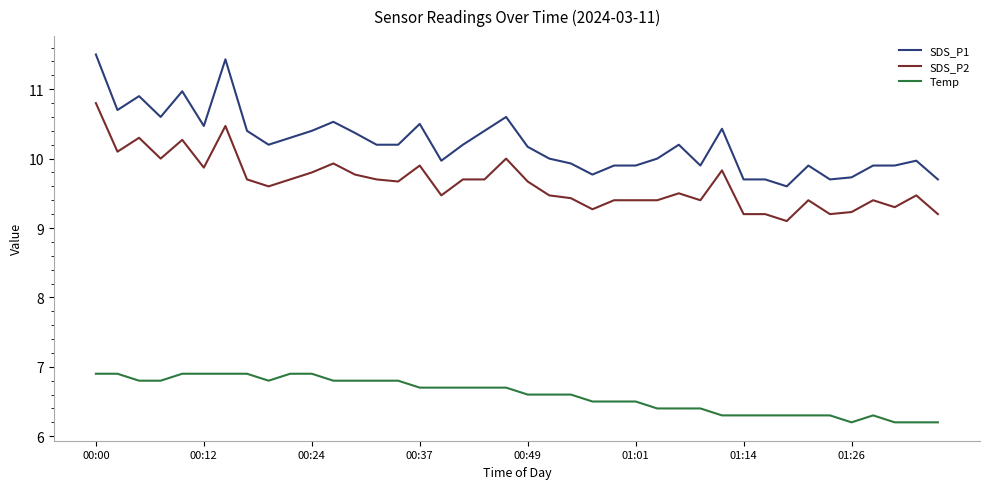

True or false: Temp and SDS_P1 intersect in this chart.

False